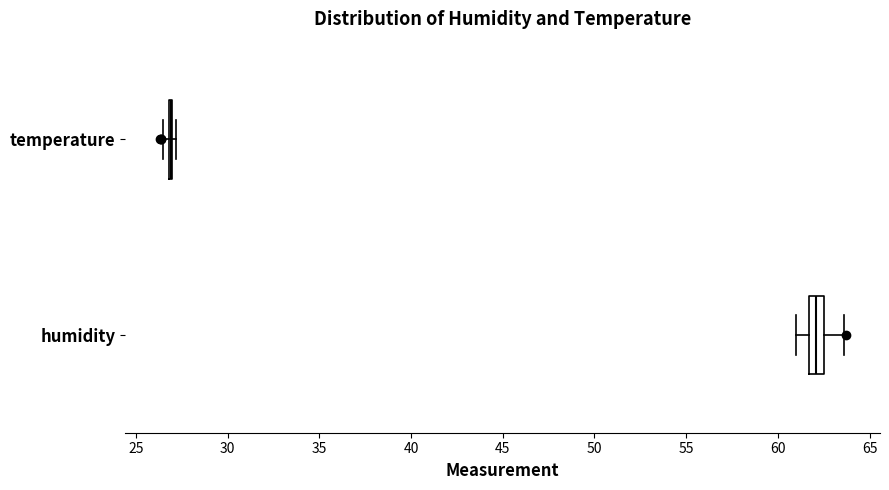

Which box is the widest, from its left edge to its right edge?

humidity